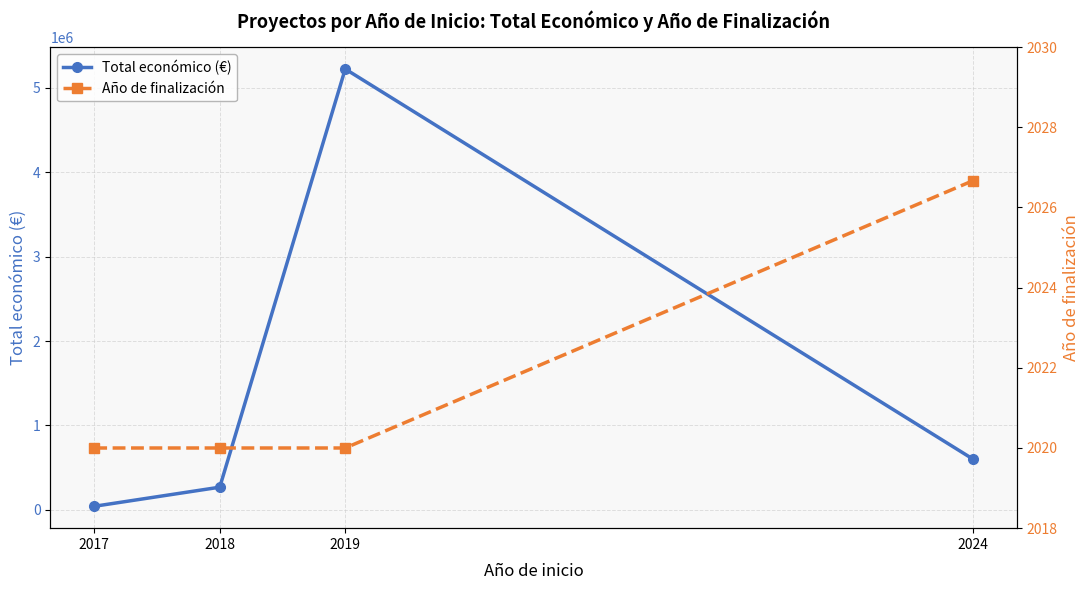

Reading left to right, transcribe all the data shown in this chart.

Total económico (€): 42072.0	268500.0	5223947.0	602692.9
Año de finalización: 2020.0	2020.0	2020.0	2026.7